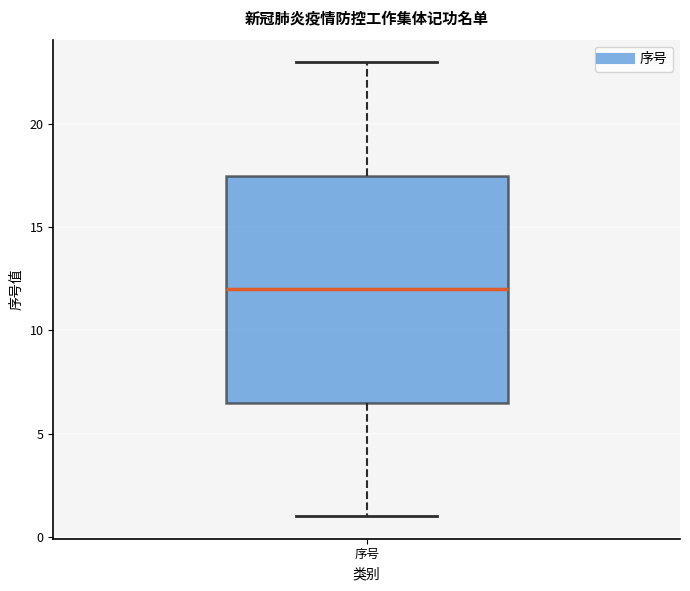

Where does the median line of the box for 序号 sit on the y-axis? The values are not printed on the chart, so give them approximately, as read against the axis.

12.0